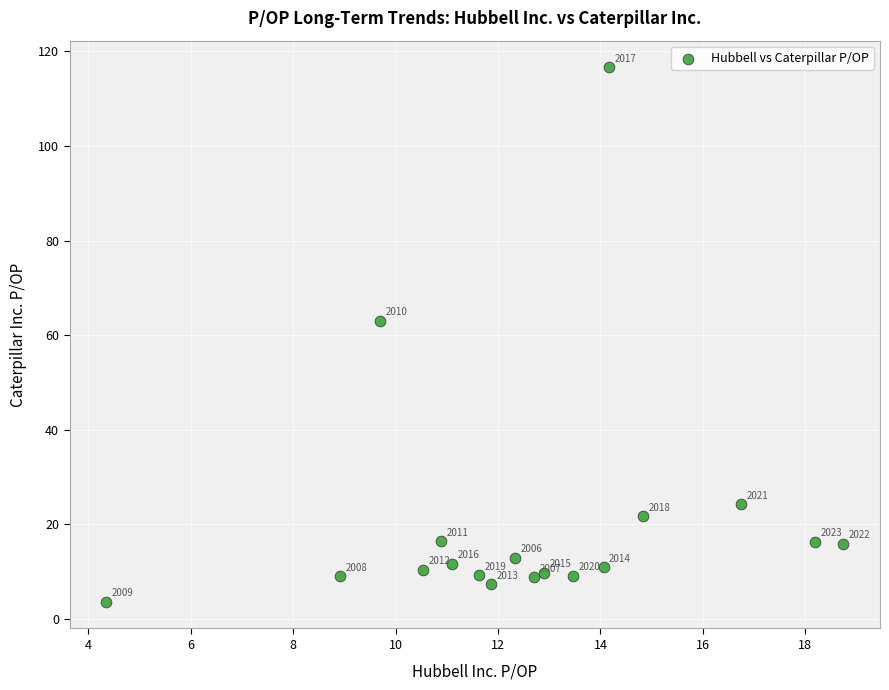

What is the range of Y values (max minus min)?

113.0